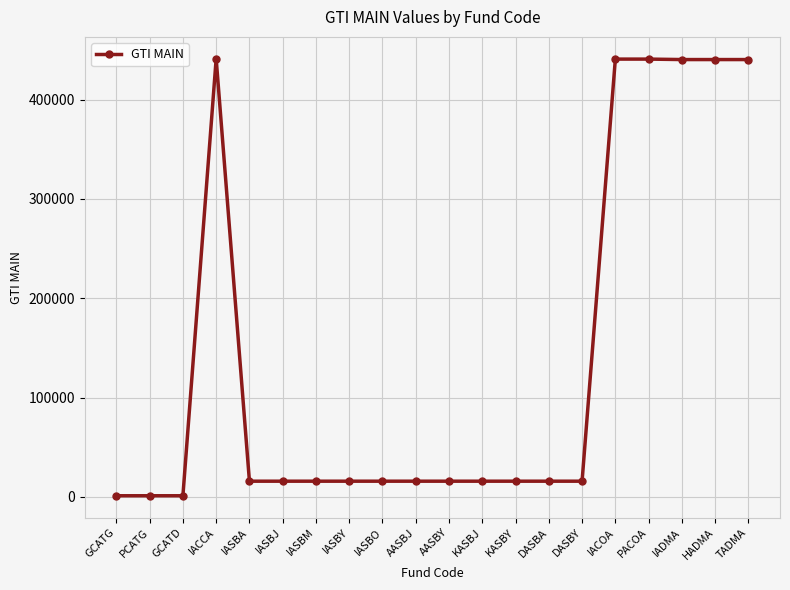

What is the difference between the values at IADMA and IASBA?

424425